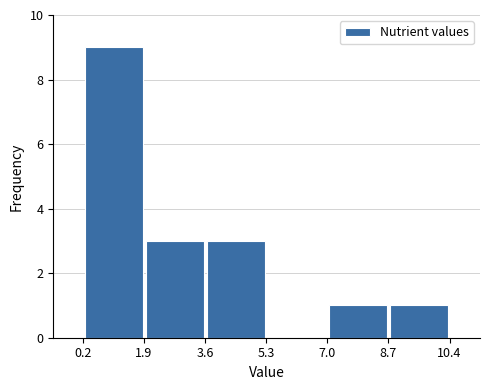

Over which range of the x-axis is the bar tallest?

0.2 to 2.0